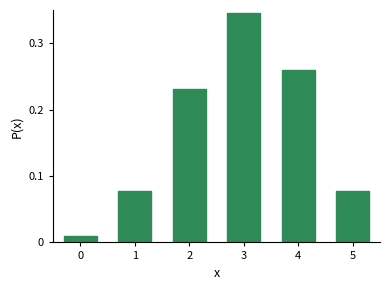

Which label corresponds to the largest value in the chart?

3